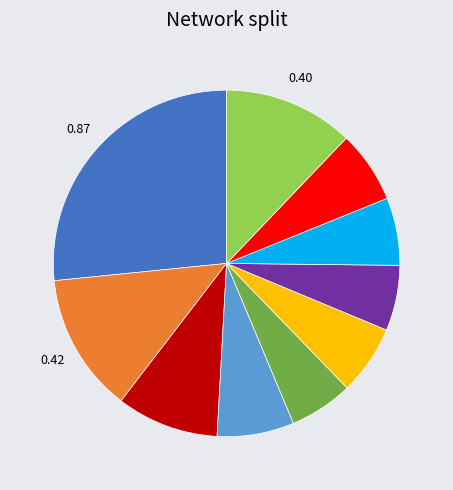

How many segments does this pie chart have?

10